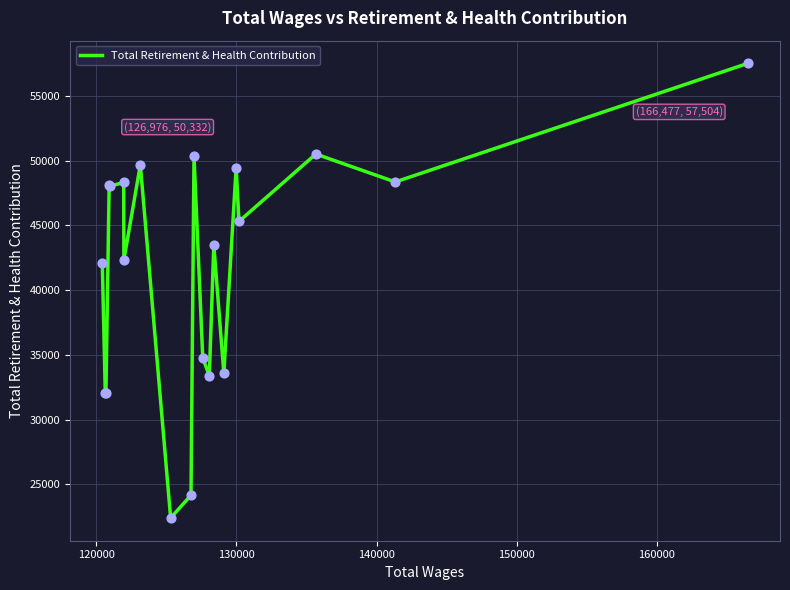

What is the maximum value shown in the chart?

57504